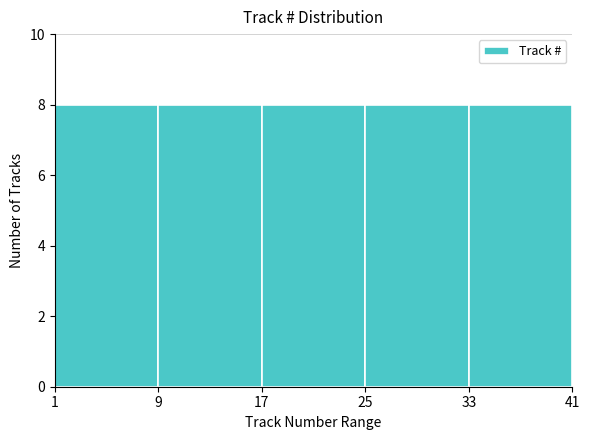

Reading left to right, list every bar in this chart as the range it spans on the x-axis followed by its height. The values are not printed on the chart, so give them approximately, as read against the axis.

1 to 9: 8
9 to 17: 8
17 to 25: 8
25 to 33: 8
33 to 41: 8